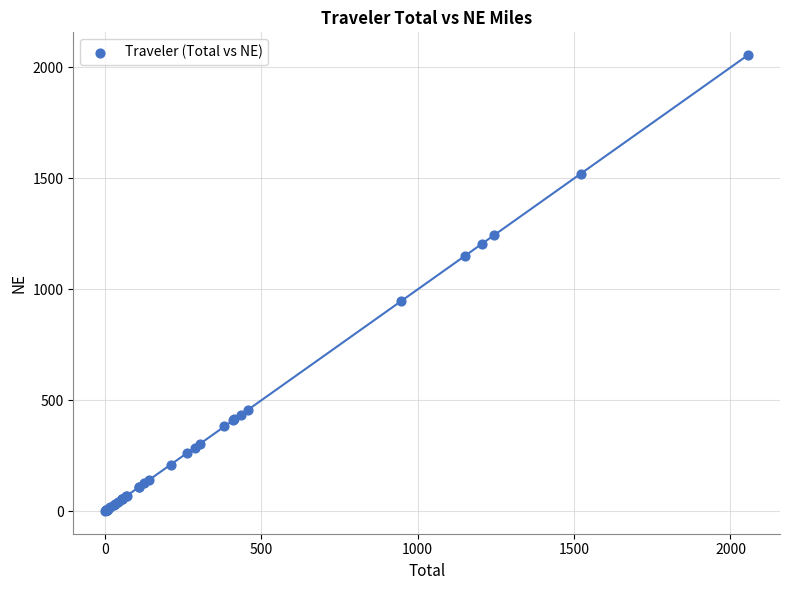

What Y value in the scatter plot is closest to 1028?

948.1